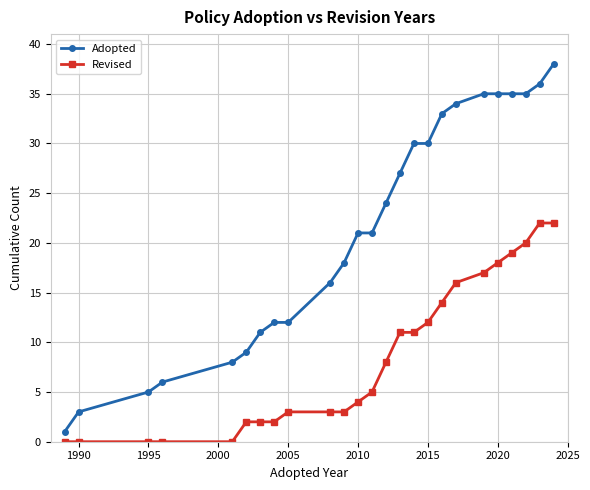

Which series has the largest range (max minus min)?

Adopted